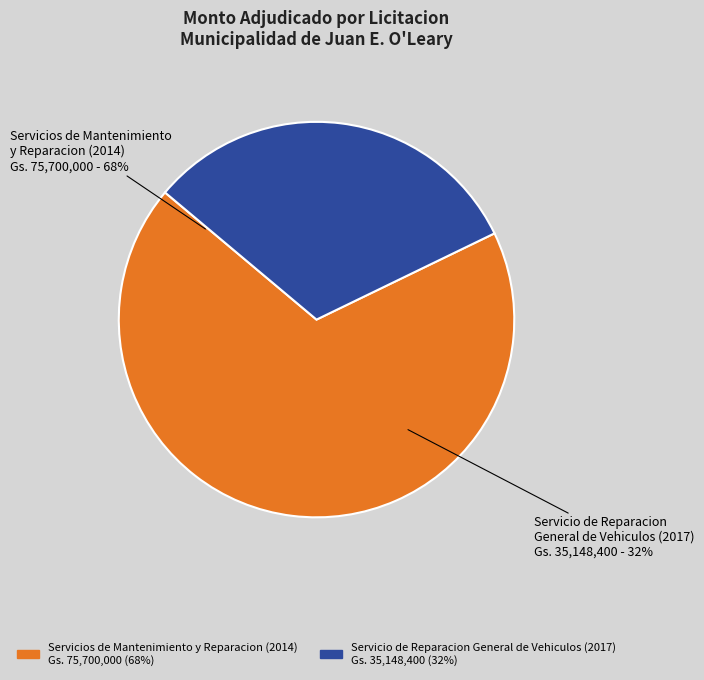

Is there a majority slice in this chart?

Yes